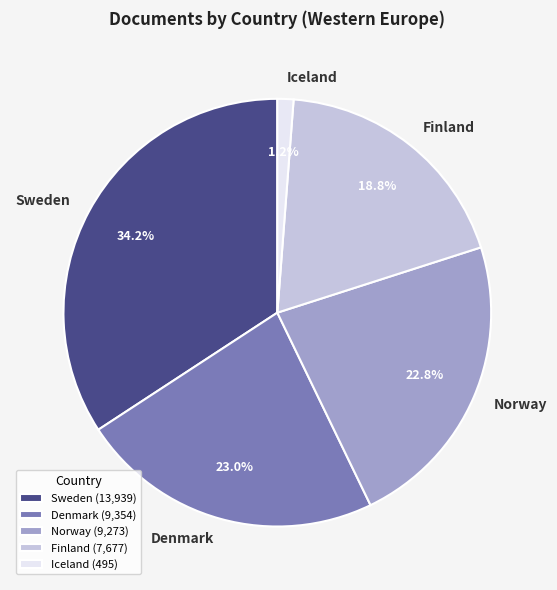

True or false: Finland accounts for 12% of the total.

False